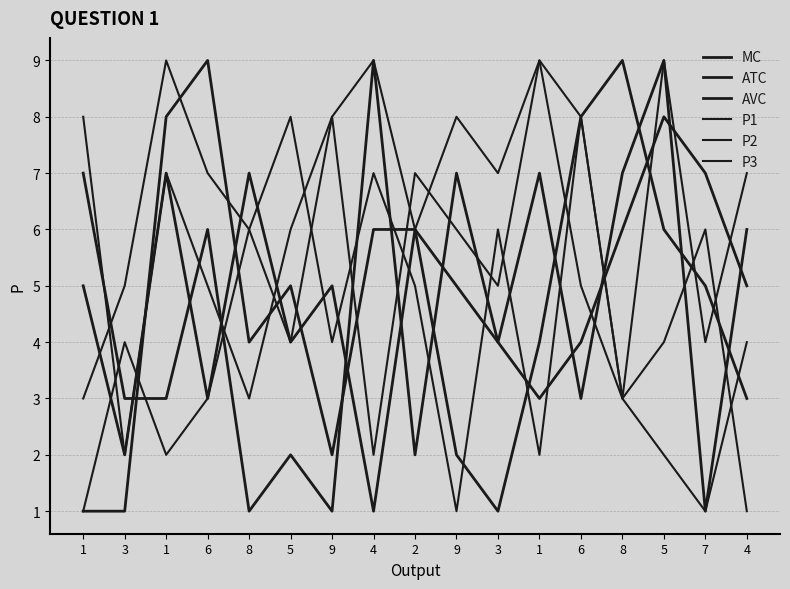

True or false: ATC has more than 1 interior local peaks.

True